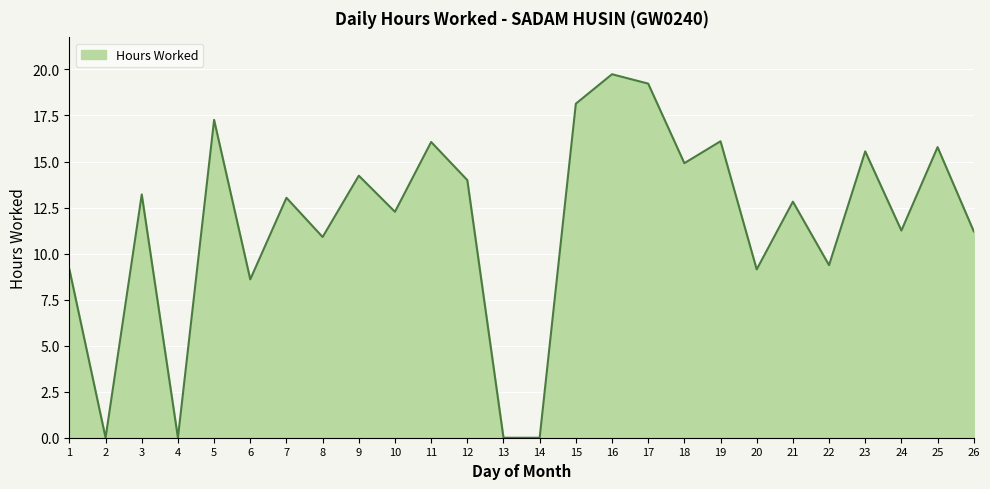

What is the difference between the maximum and minimum values?

19.7